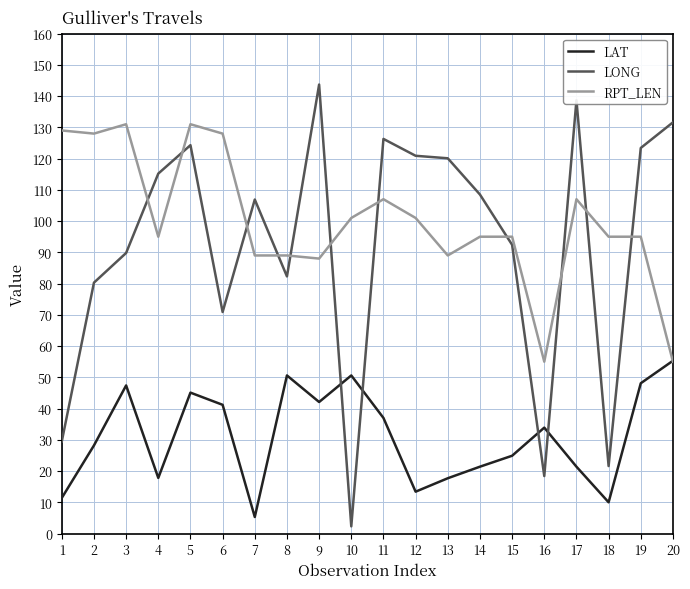

What is the minimum value shown in the chart?

2.3